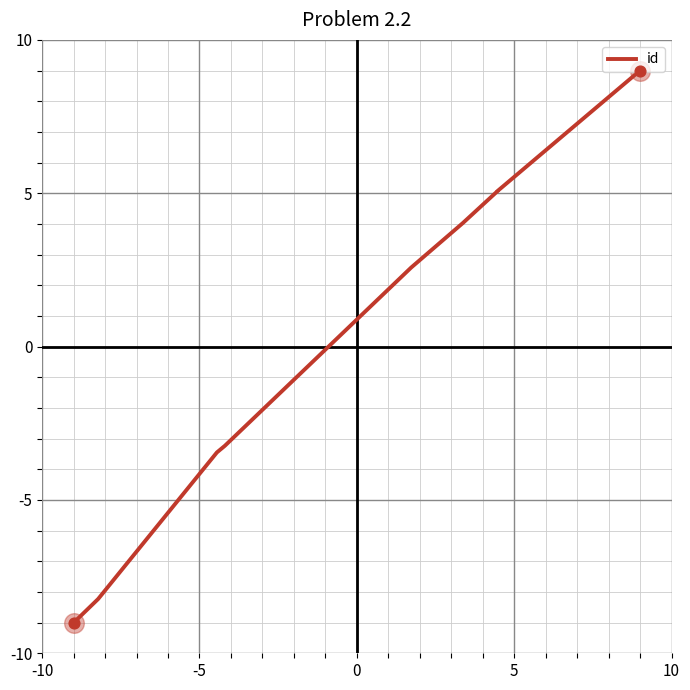

Between 10 and 0, which is larger?

10